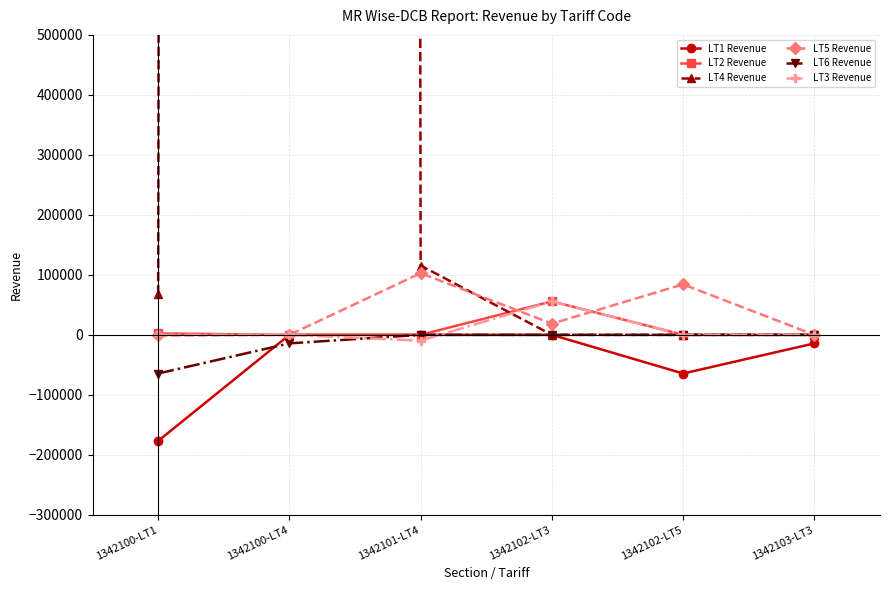

The LT4 Revenue series shows 115553.1 at 1342101-LT4. True or false?

True